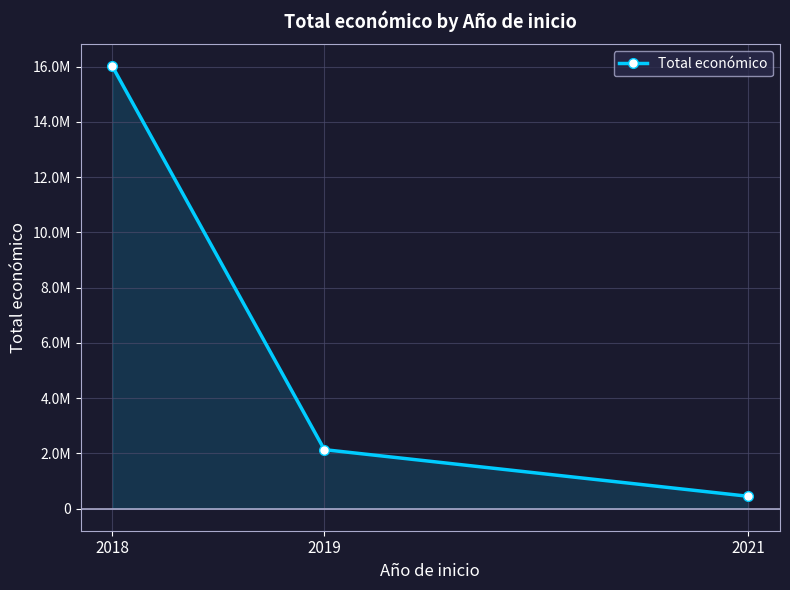

What is the maximum value shown in the chart?

16005849